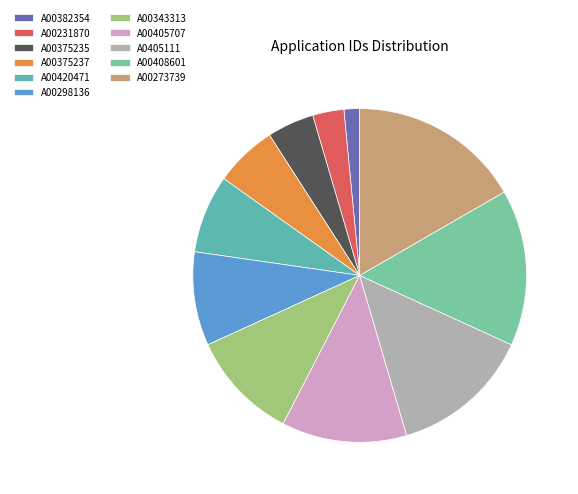

Combined, what portion of the pie is A00343313 and A00375235?

15.2%